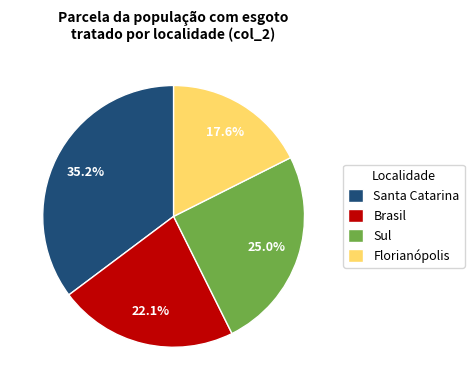

What is the smallest slice in the pie chart?

Florianópolis